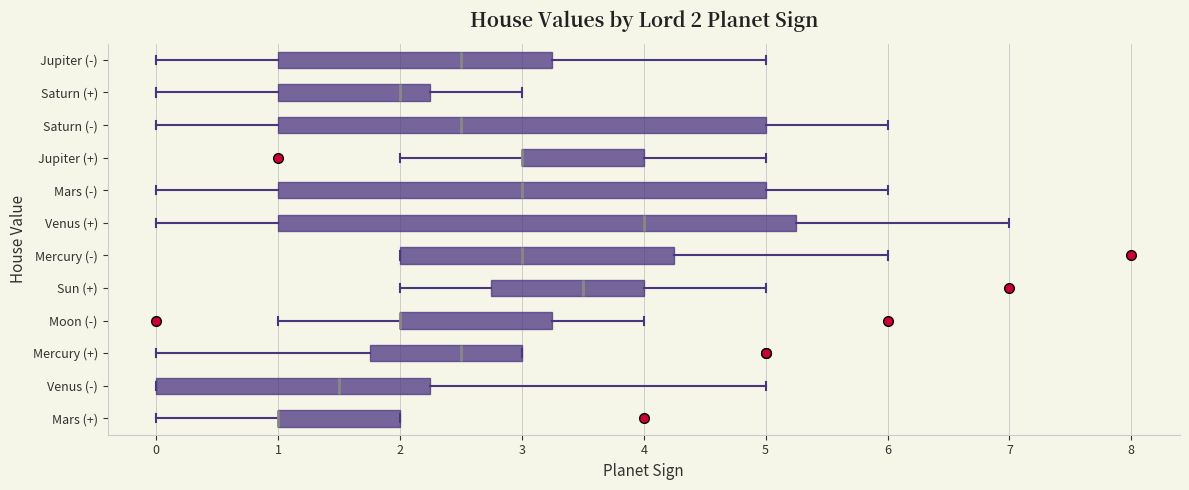

Comparing the boxes themselves (not the whiskers), which one is the widest?

Venus (+)